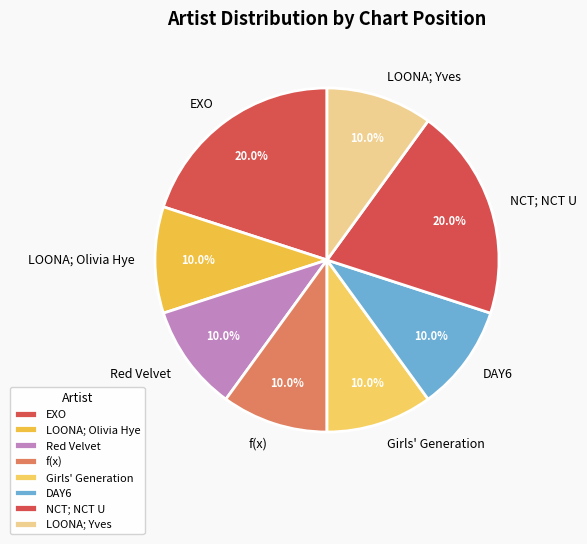

What percentage do EXO and Red Velvet together represent?

30.0%